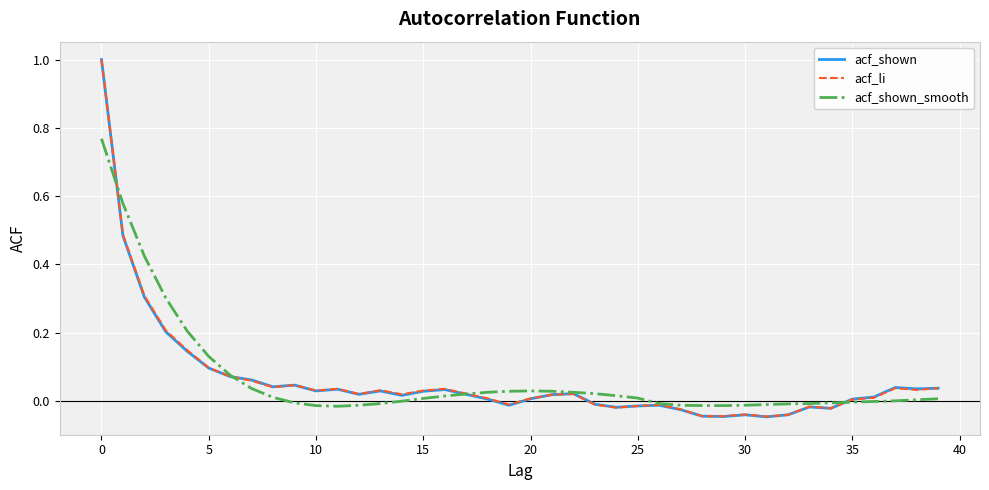

Which series has the largest range (max minus min)?

acf_shown